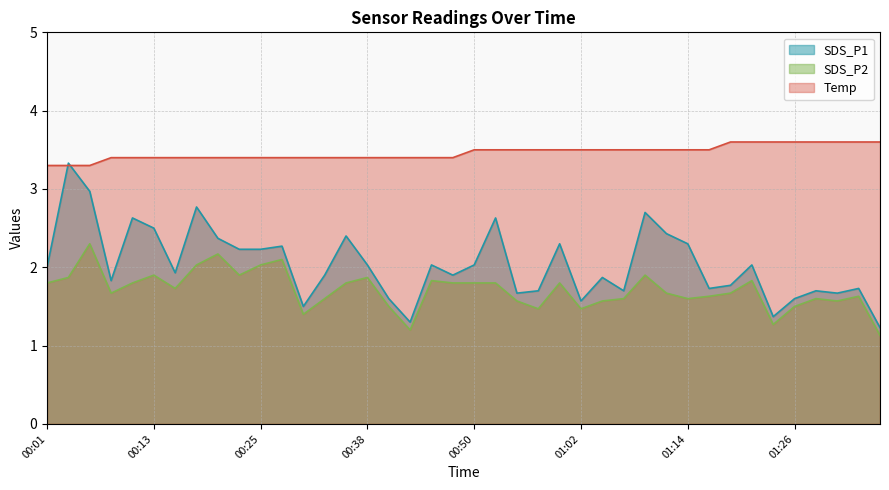

How many times do Temp and SDS_P1 cross each other?

2